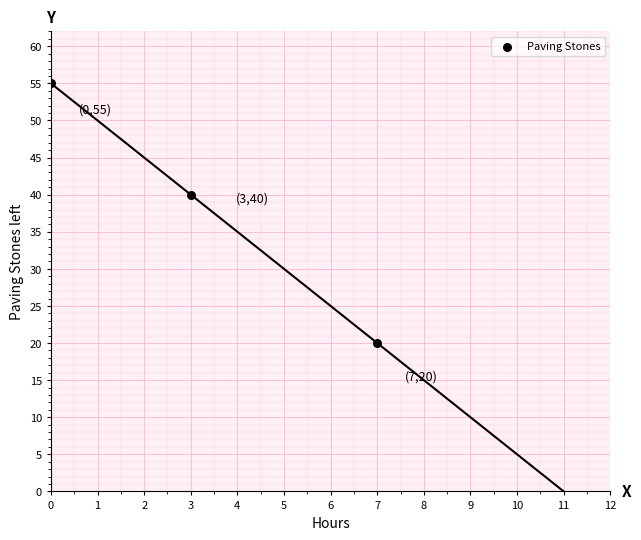

What is the average X value?

3